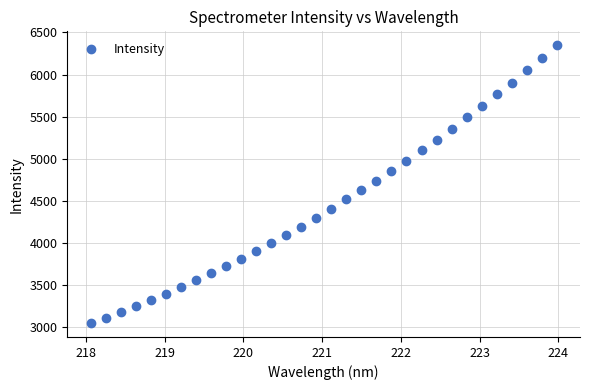

What is the range of X values (max minus min)?

5.9